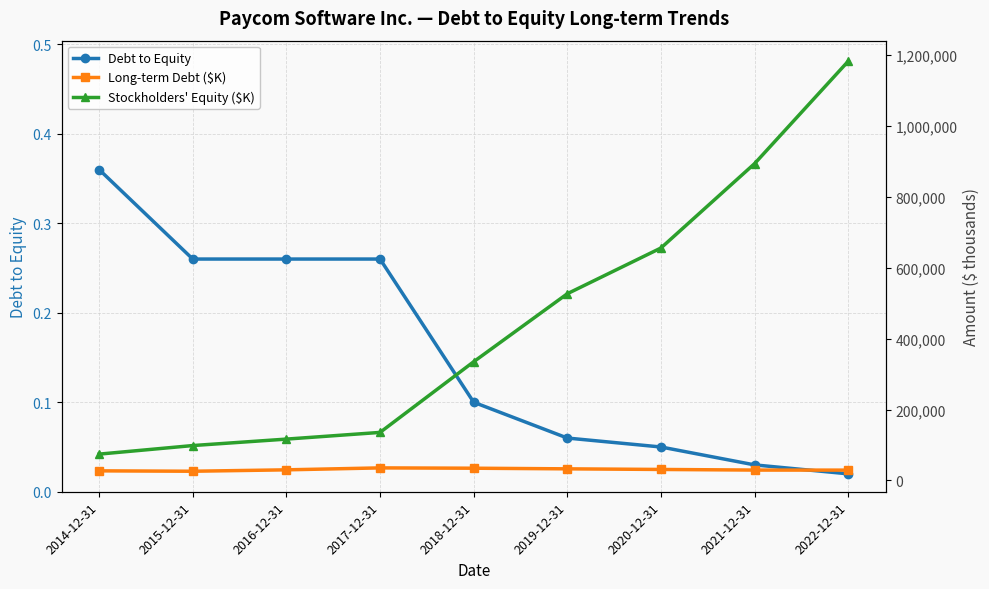

What is the sum of all Stockholders' Equity ($K) values?

4017726.0